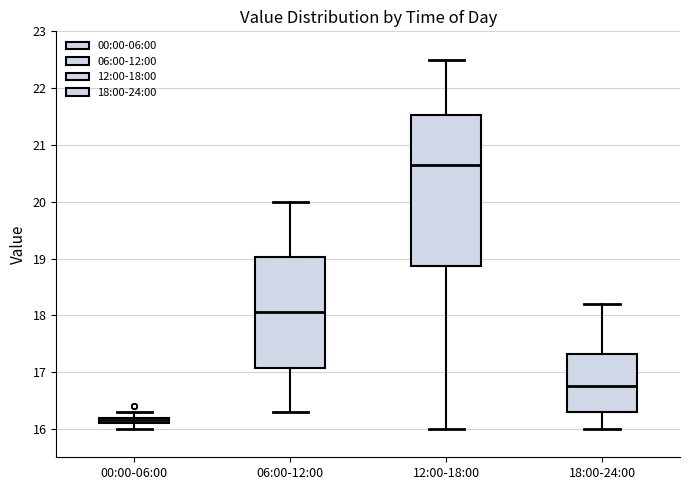

Which box is the tallest, from its lower edge to its upper edge?

12:00-18:00